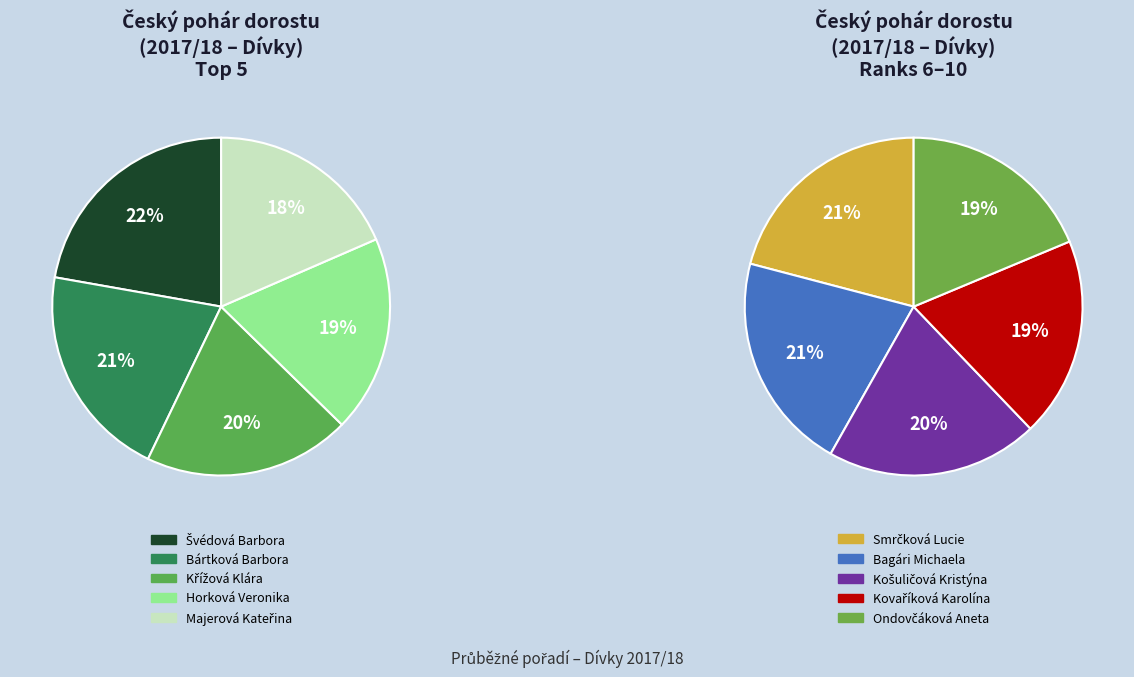

What is the change in value from Horková Veronika to Bagári Michaela?

-14